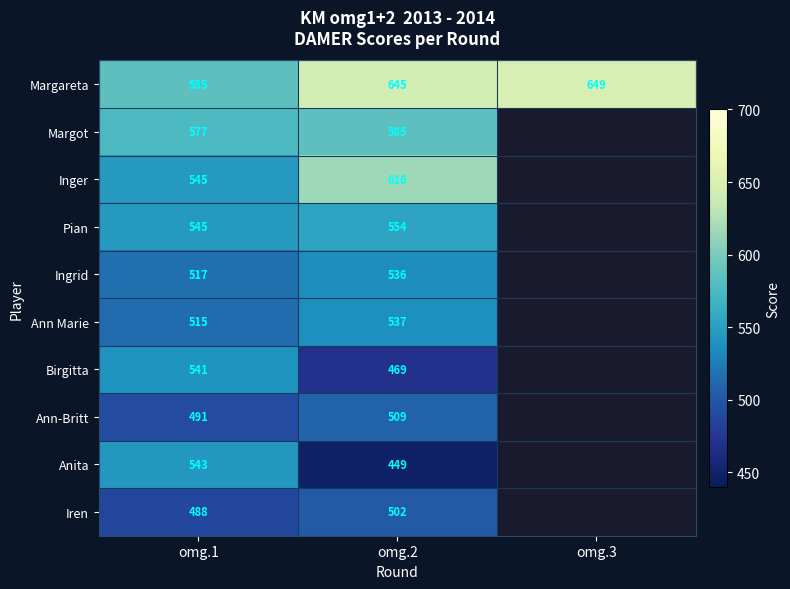

What is the total value across all series at omg.1?

5347